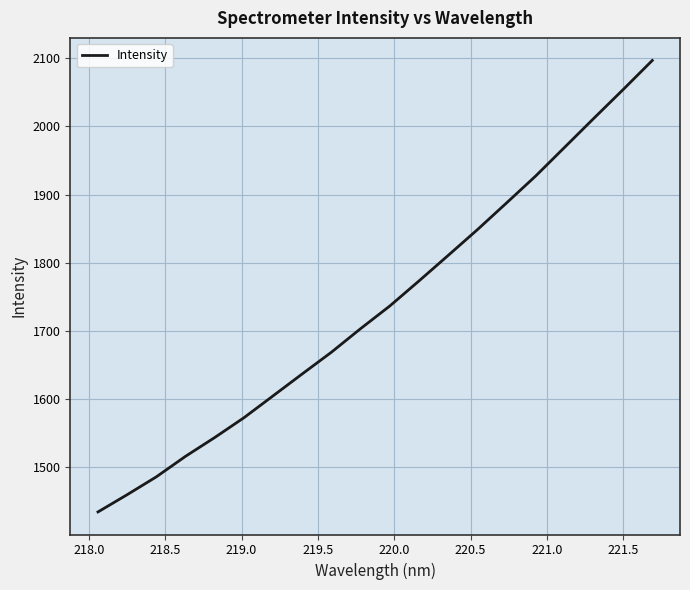

What is the difference between the maximum and minimum values?

662.4